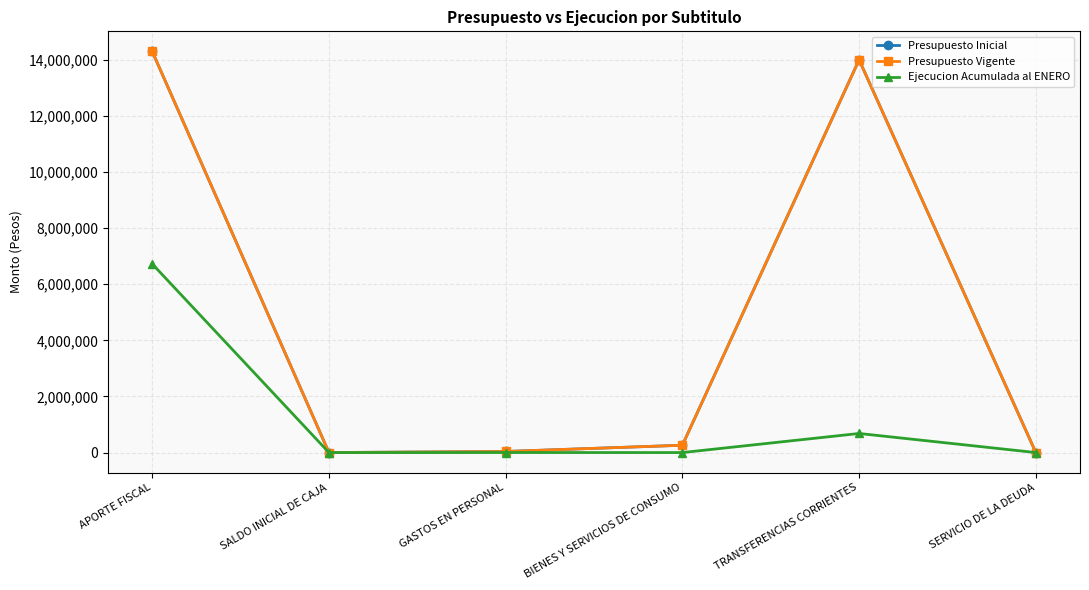

What position from the right is TRANSFERENCIAS CORRIENTES?

2